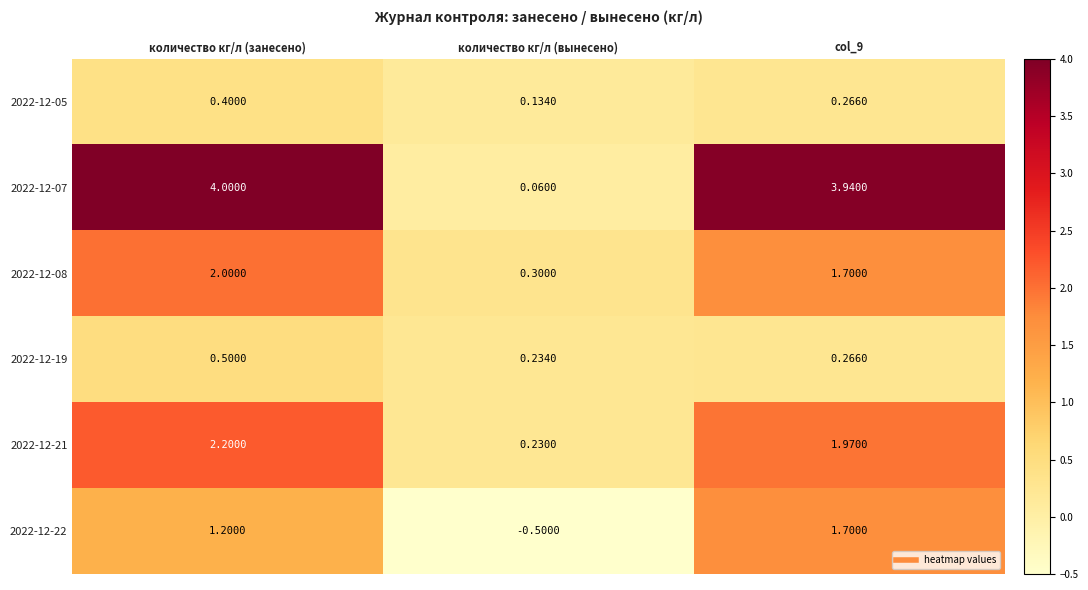

Rank the series by their maximum value, from highest to lowest.

2022-12-07, 2022-12-21, 2022-12-08, 2022-12-22, 2022-12-19, 2022-12-05